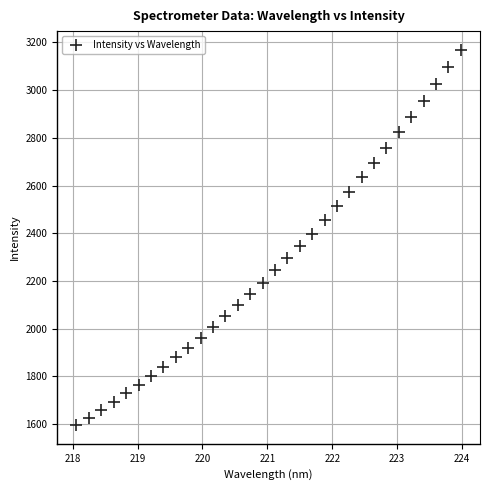

What is the range of X values (max minus min)?

5.9